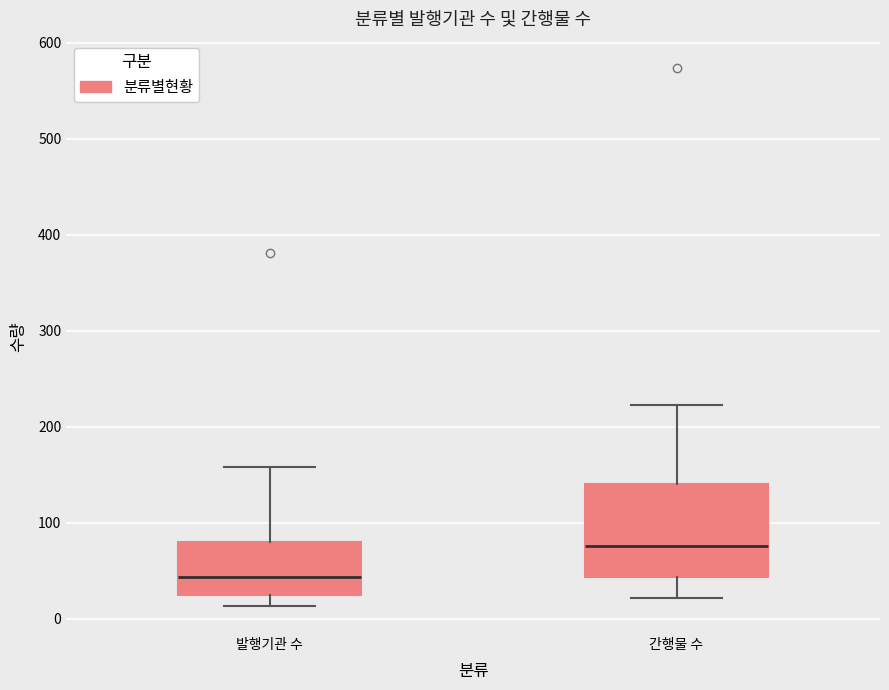

Where does the median line of the box for 발행기관 수 sit on the y-axis? The values are not printed on the chart, so give them approximately, as read against the axis.

40